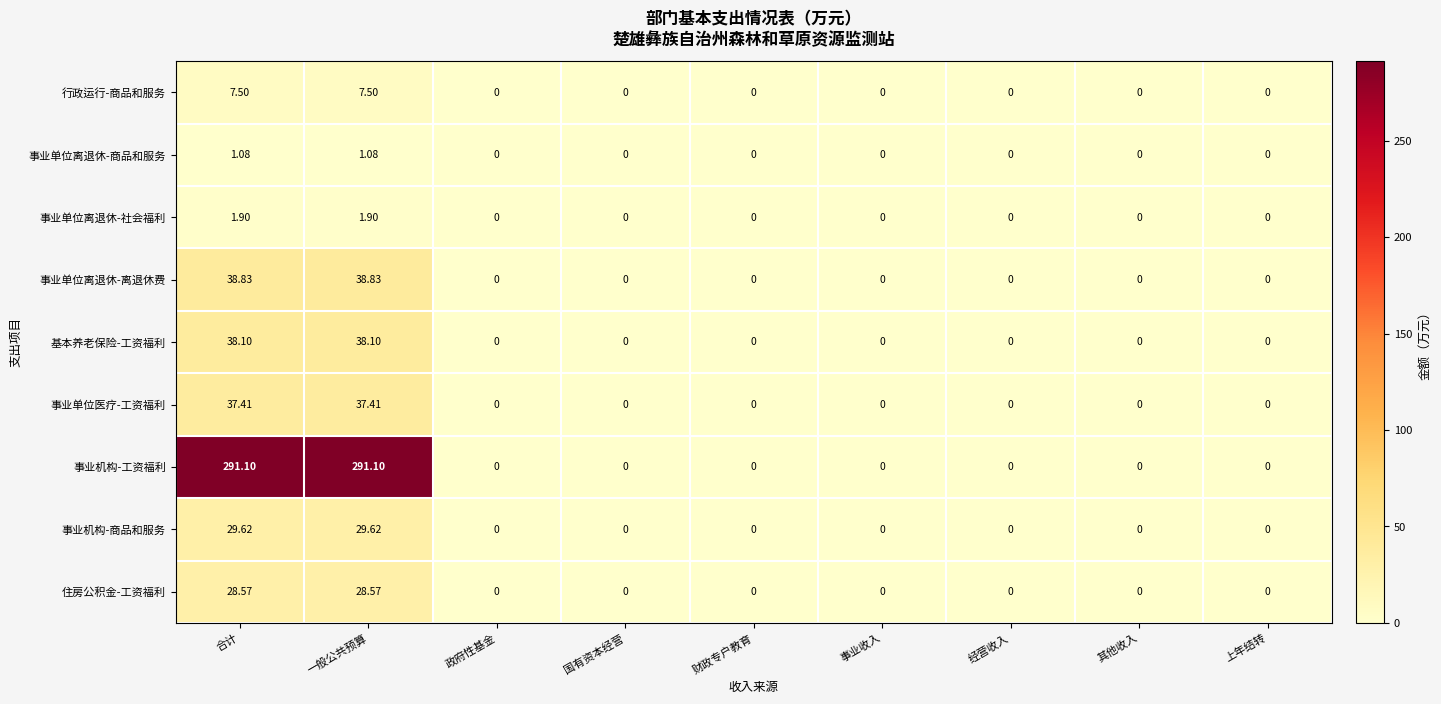

How many values in 事业机构-工资福利 are above zero?

2